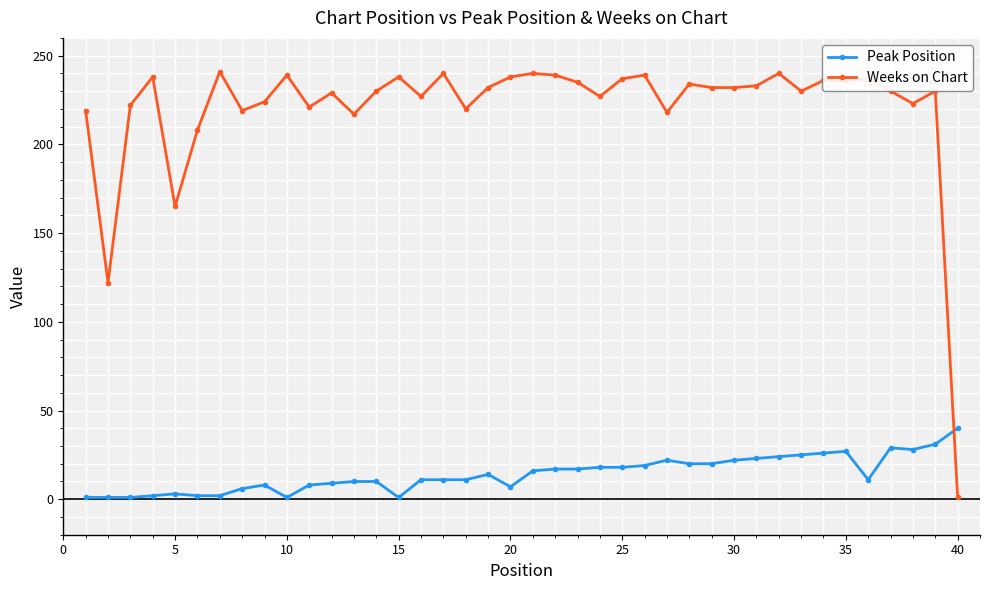

Rank the series by their average value, from lowest to highest.

Peak Position, Weeks on Chart